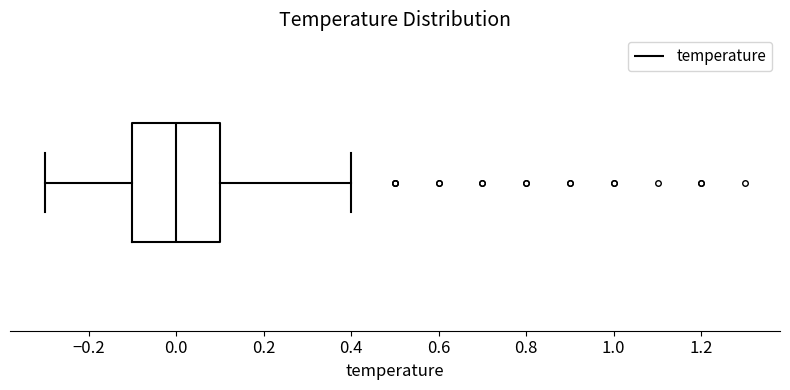

Read this box plot against the x-axis: the position of the median line, the range covered by the box, and the ends of both whiskers. The values are not printed on the chart, so give them approximately, as read against the axis.

median 0.0, box -0.1 to 0.1, whiskers -0.3 to 0.4